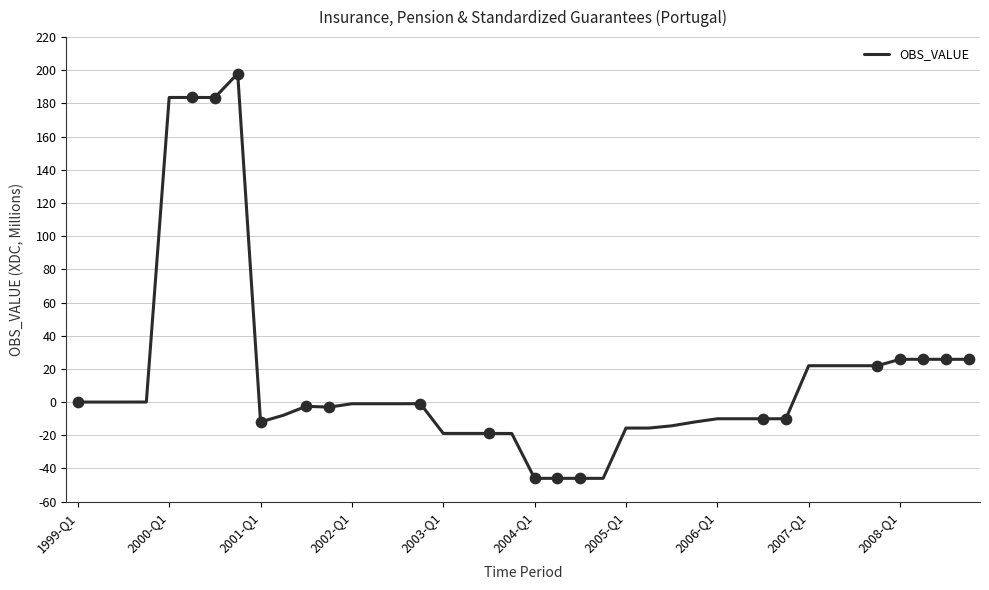

What is the maximum value shown in the chart?

198.0